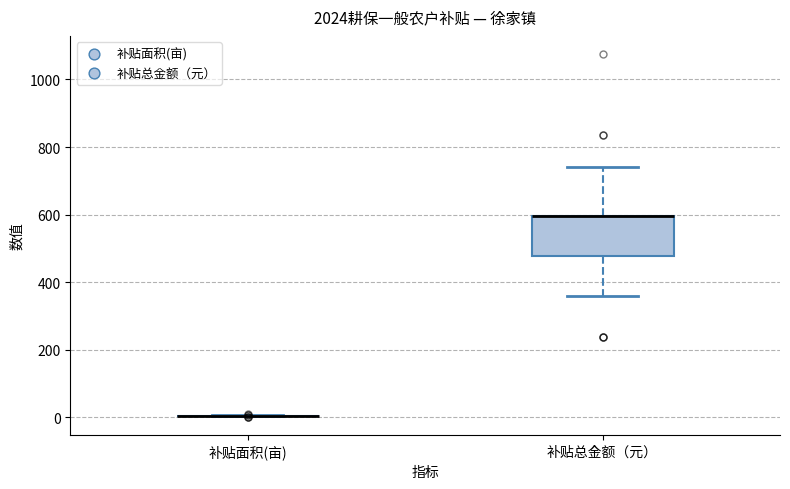

Which box is the tallest, from its lower edge to its upper edge?

补贴总金额（元）